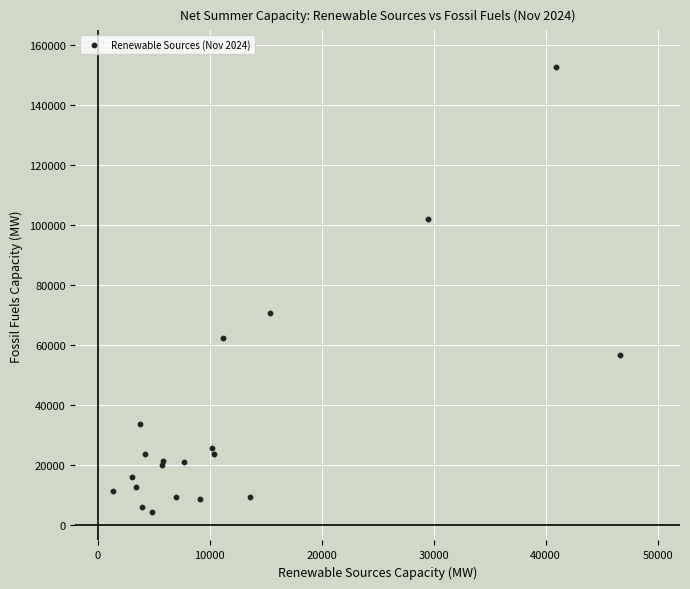

What Y value in the scatter plot is closest to 78780?

70849.2